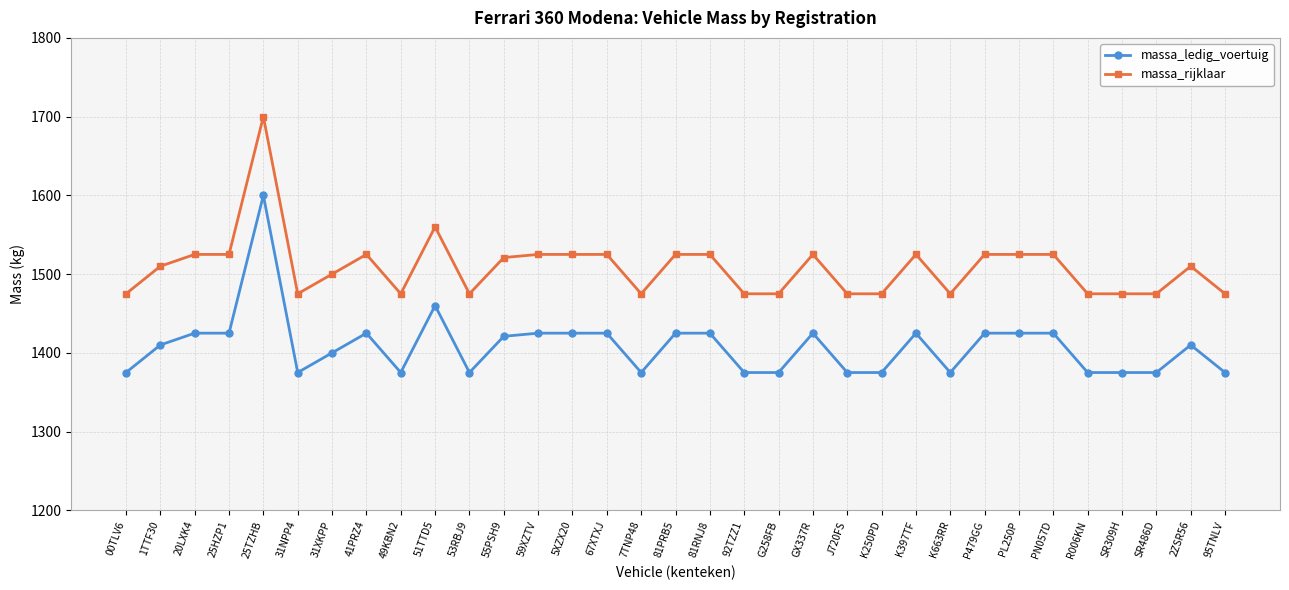

True or false: massa_ledig_voertuig and massa_rijklaar intersect in this chart.

False